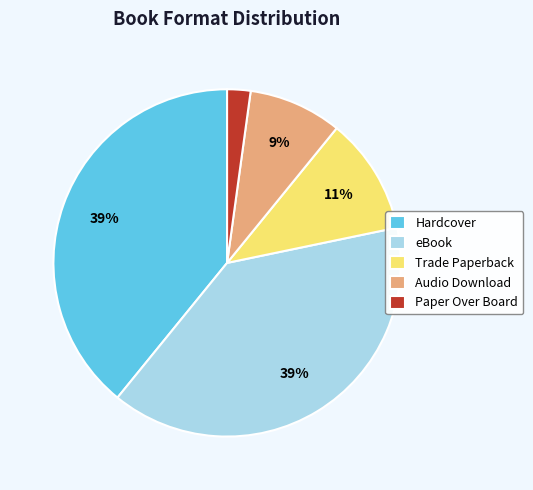

True or false: Paper Over Board accounts for 2% of the total.

True